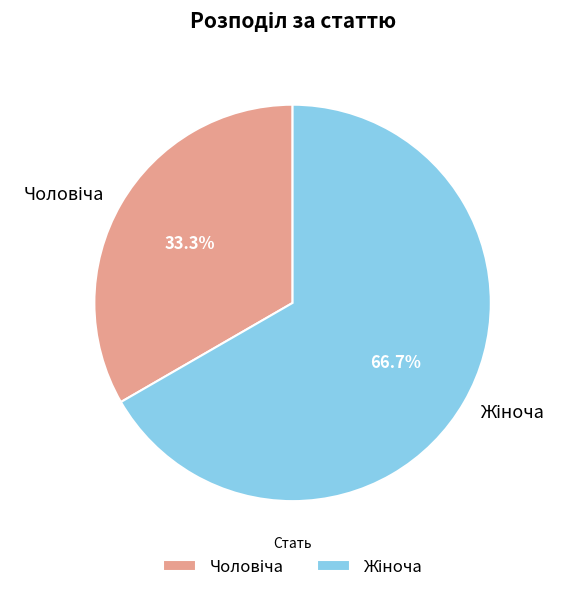

Count the number of slices in the pie.

2